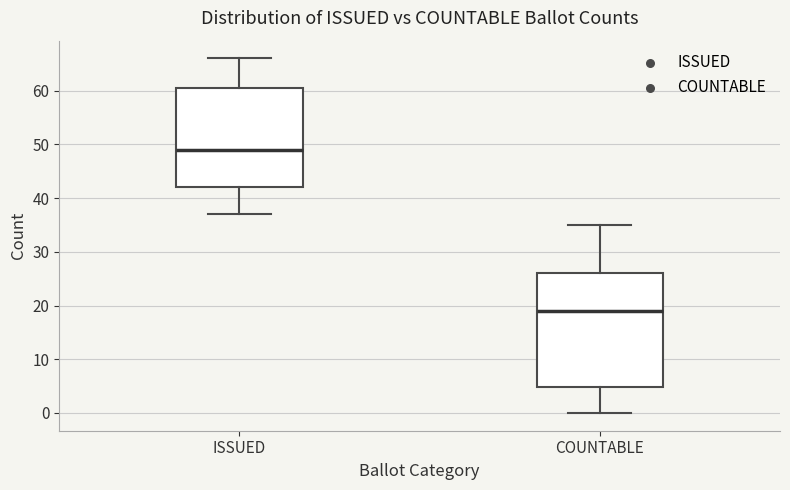

Reading left to right, read every box against the y-axis: the position of its median line, the range the box covers, and the ends of its whiskers. The values are not printed on the chart, so give them approximately, as read against the axis.

ISSUED: median 49, box 42 to 61, whiskers 37 to 66
COUNTABLE: median 19, box 5 to 26, whiskers 0 to 35